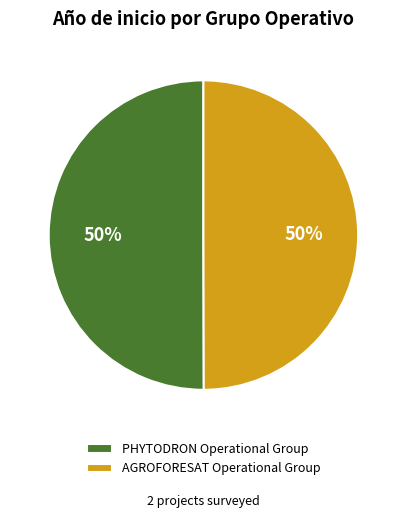

Approximately how many times larger is the value at PHYTODRON Operational Group compared to AGROFORESAT Operational Group?

1.0